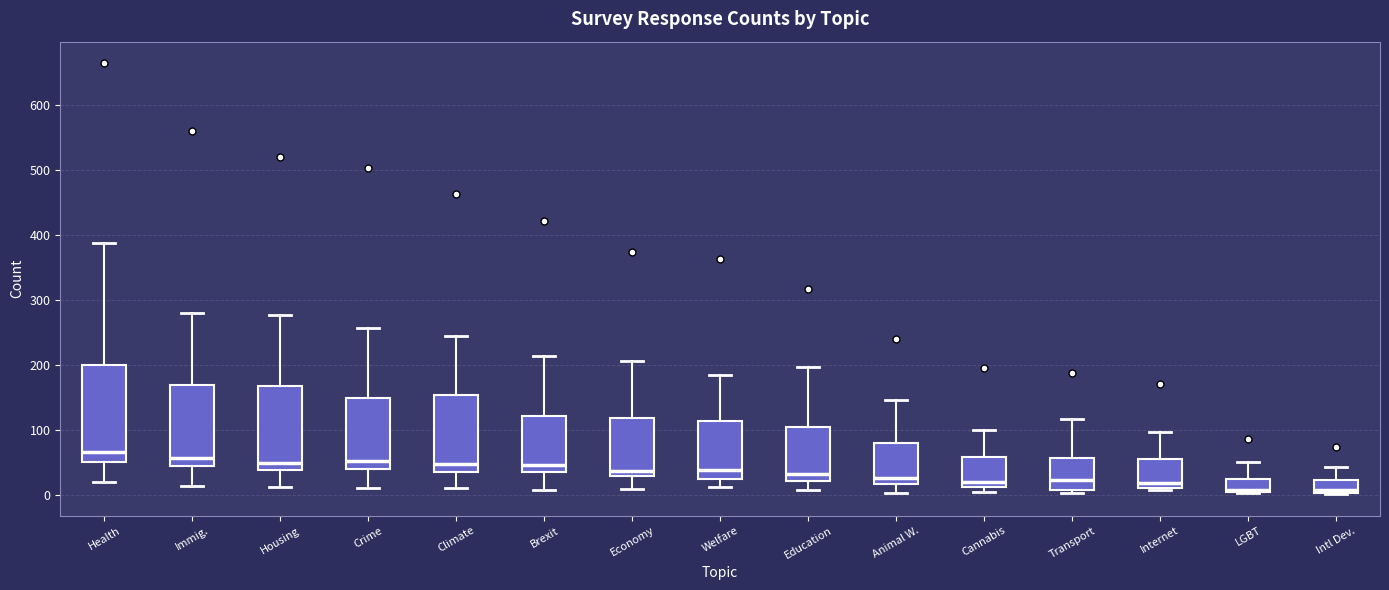

Which box is the tallest, from its lower edge to its upper edge?

Health